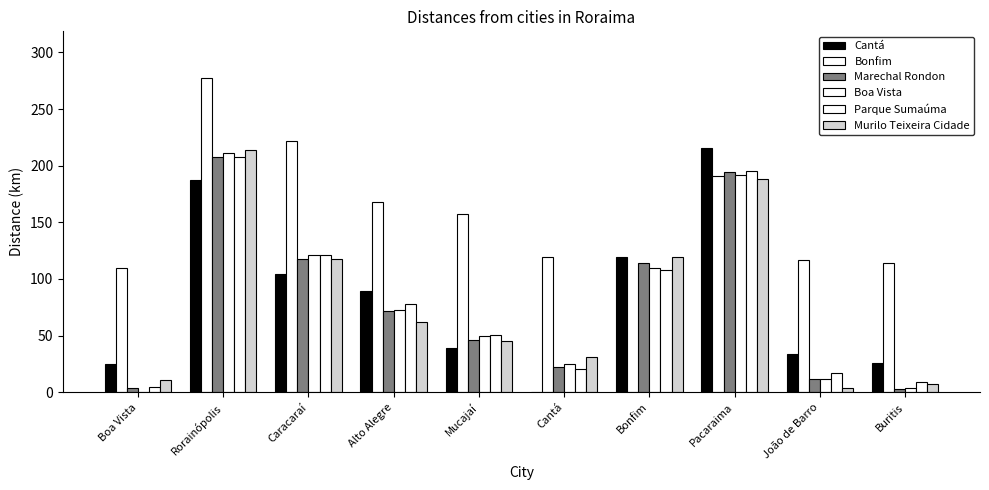

How many categories are shown in the chart?

10